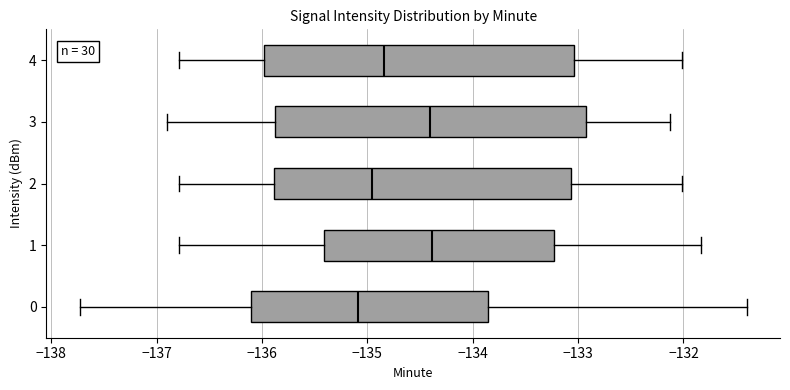

Reading bottom to top, read every box against the x-axis: the position of its median line, the range the box covers, and the ends of its whiskers. The values are not printed on the chart, so give them approximately, as read against the axis.

0: median -135.1, box -136.1 to -133.9, whiskers -137.7 to -131.4
1: median -134.4, box -135.4 to -133.2, whiskers -136.8 to -131.8
2: median -135.0, box -135.9 to -133.1, whiskers -136.8 to -132.0
3: median -134.4, box -135.9 to -132.9, whiskers -136.9 to -132.1
4: median -134.8, box -136.0 to -133.0, whiskers -136.8 to -132.0